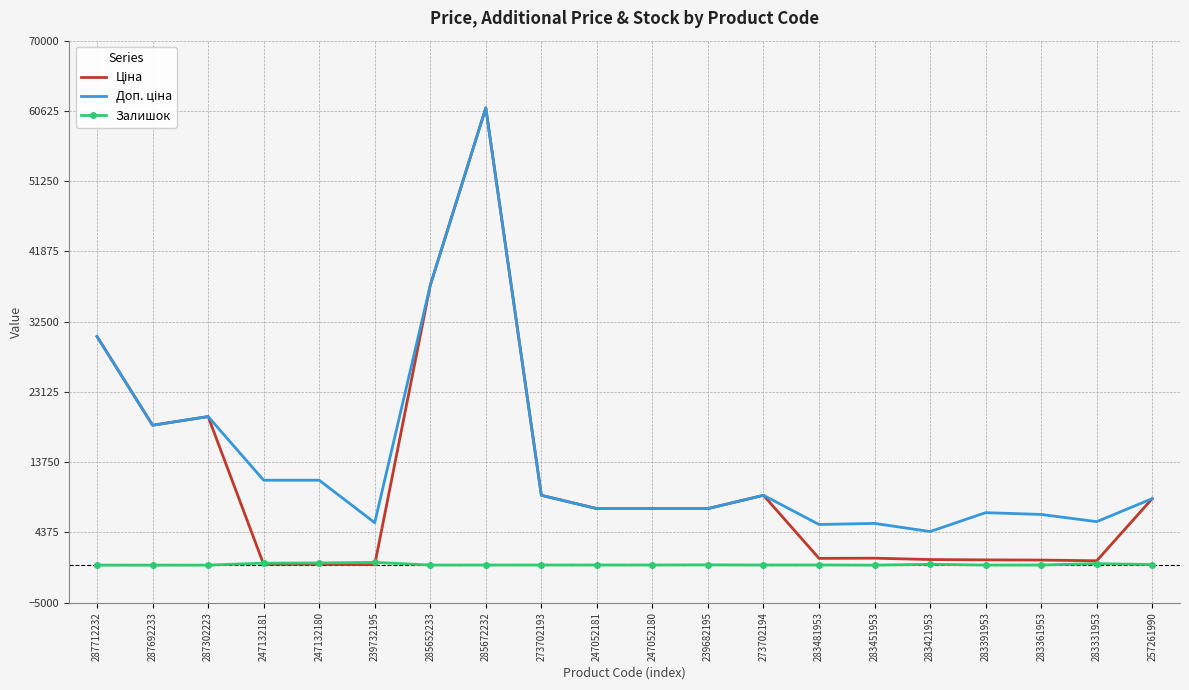

At which category is the sum across all series the highest?

285672232